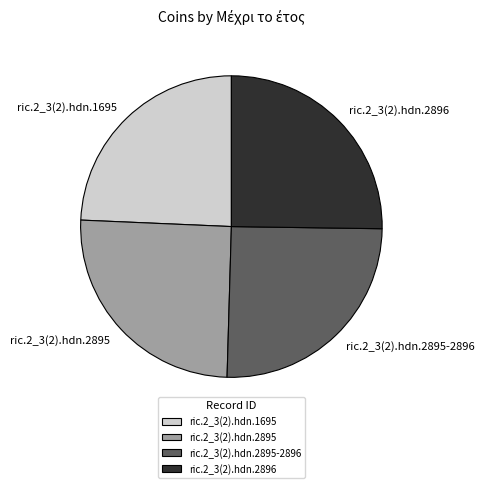

Is there any slice that represents more than half of the pie?

No